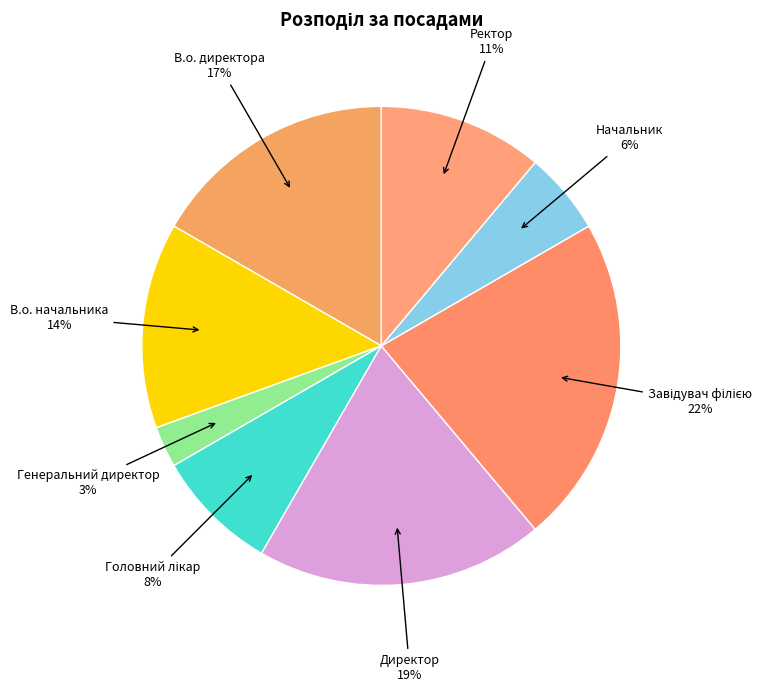

Count the number of slices in the pie.

8